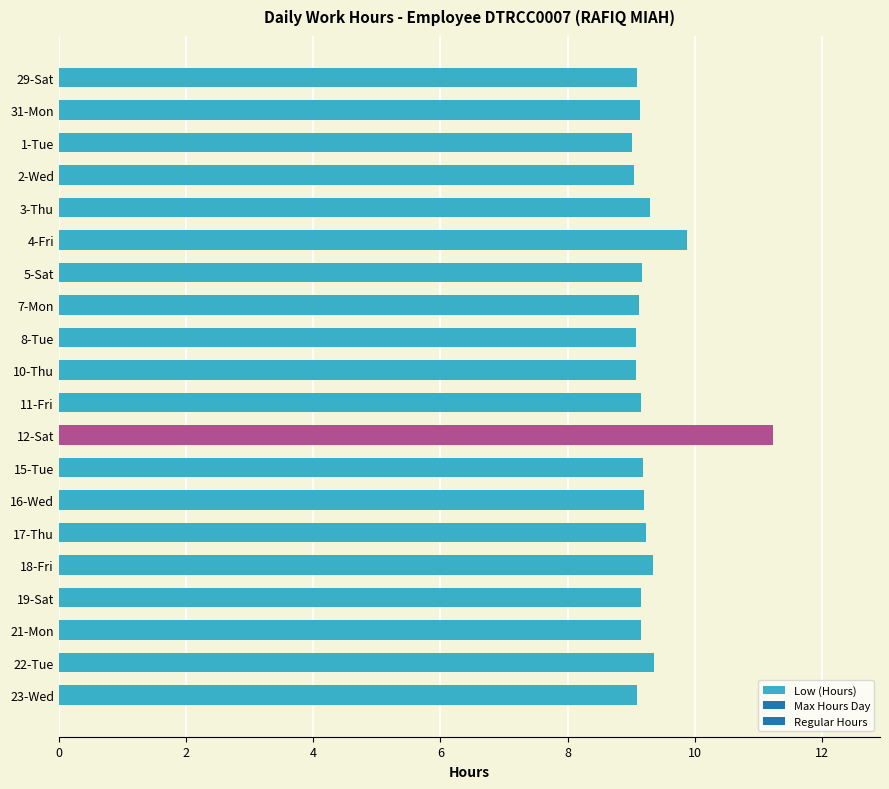

What is the sum of the values at 21-Mon and 7-Mon?

18.3